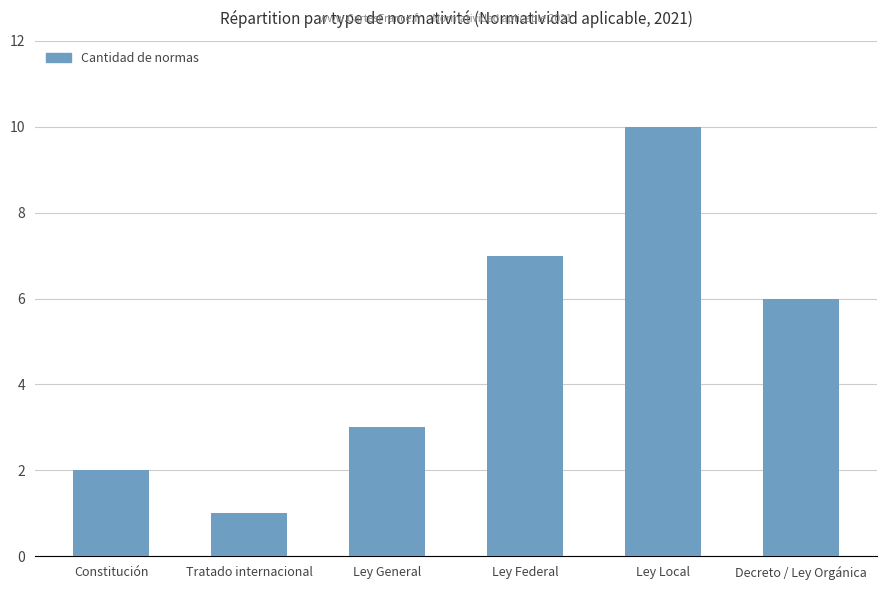

What is the value of the 1st bar from the left?

2